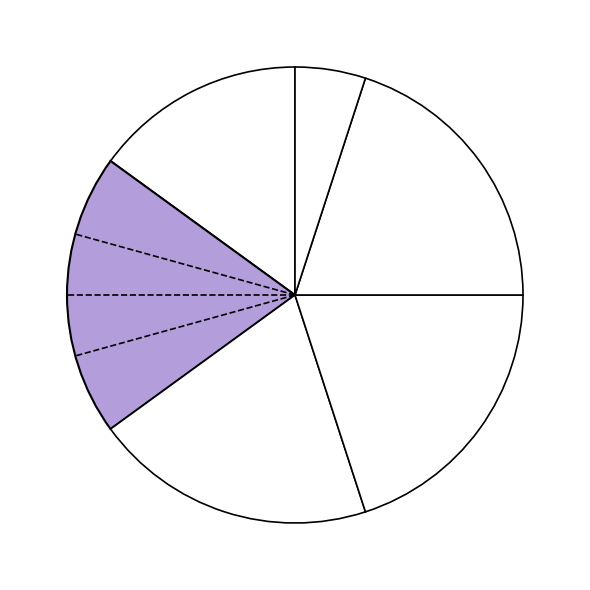

How many segments does this pie chart have?

6